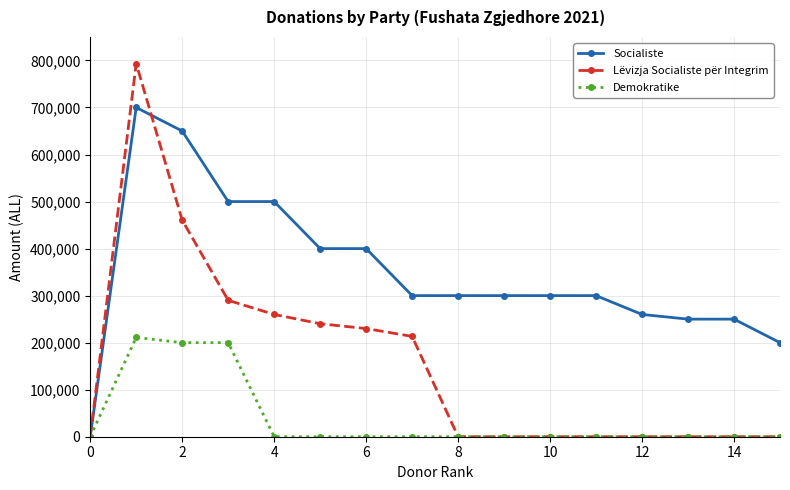

What is the value of the Lëvizja Socialiste për Integrim point at the 8th from the left?

213338.3